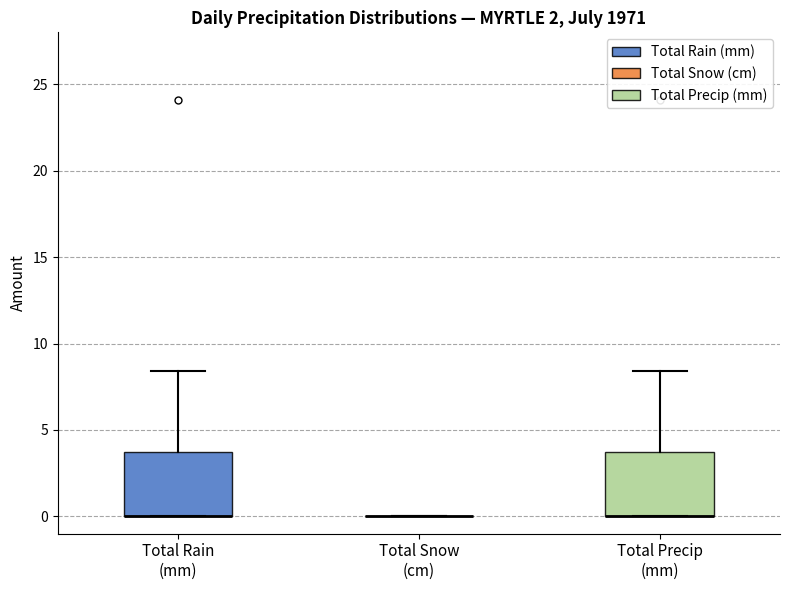

Reading left to right, transcribe this box plot: for each box, give where its median line is, the range the box spans, and where its two whiskers end, as read against the y-axis. The values are not printed on the chart, so give them approximately, as read against the axis.

Total Rain (mm): median 0.0 (drawn on the box's lower edge), box 0.0 to 3.5, whiskers 0.0 to 8.5
Total Snow (cm): box collapsed to a line at 0.0, whiskers 0.0 to 0.0
Total Precip (mm): median 0.0 (drawn on the box's lower edge), box 0.0 to 3.5, whiskers 0.0 to 8.5